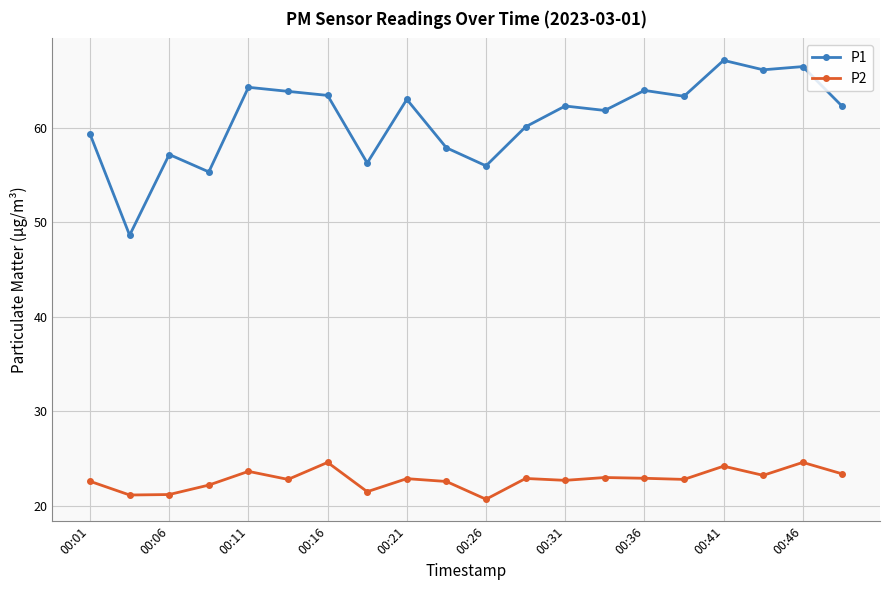

Which series has the largest range (max minus min)?

P1